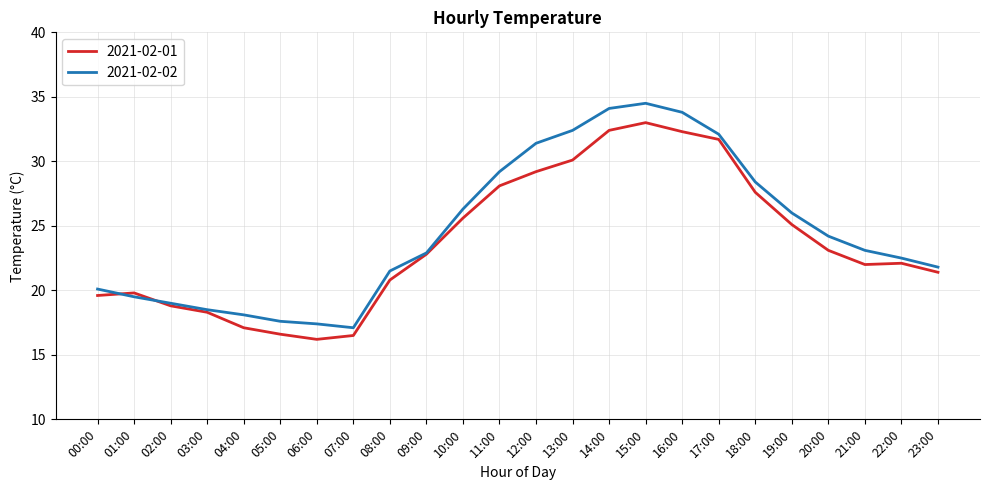

How many lines are shown in the chart?

2